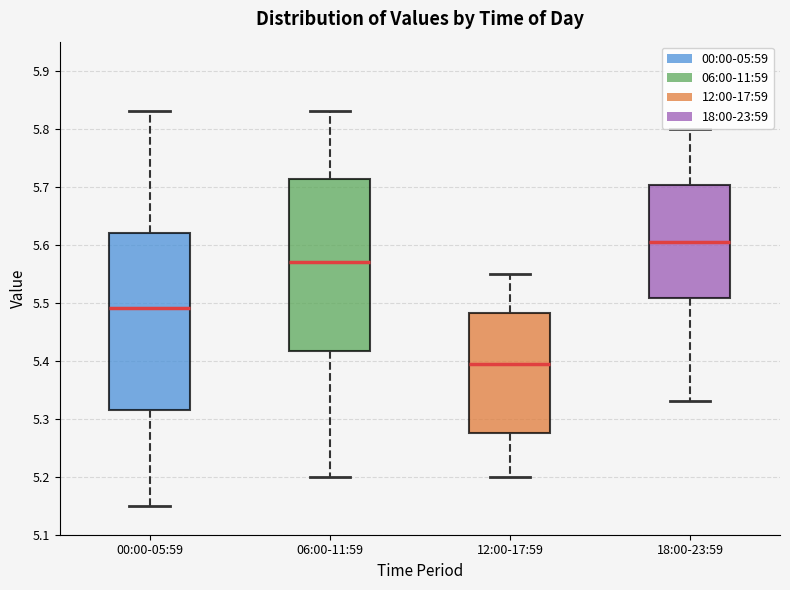

Which box has the lowest median line?

12:00-17:59